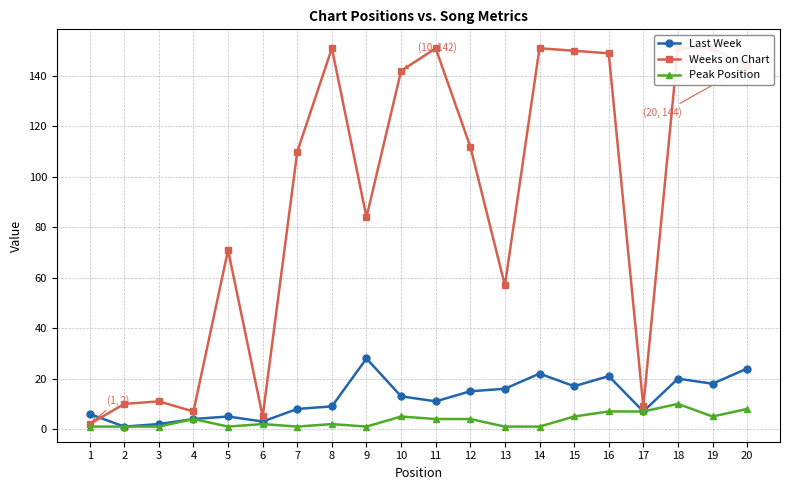

Reading left to right, extract all data points from this chart.

Last Week: 1=6	2=1	3=2	4=4	5=5	6=3	7=8	8=9	9=28	10=13	11=11	12=15	13=16	14=22	15=17	16=21	17=7	18=20	19=18	20=24
Weeks on Chart: 1=2	2=10	3=11	4=7	5=71	6=5	7=110	8=151	9=84	10=142	11=151	12=112	13=57	14=151	15=150	16=149	17=9	18=151	19=151	20=144
Peak Position: 1=1	2=1	3=1	4=4	5=1	6=2	7=1	8=2	9=1	10=5	11=4	12=4	13=1	14=1	15=5	16=7	17=7	18=10	19=5	20=8